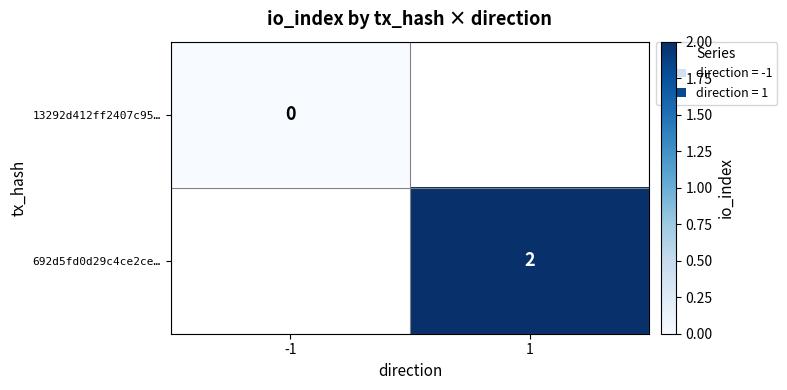

The value of 692d5fd0d29c4ce2ce… at 1 is 1. True or false?

False